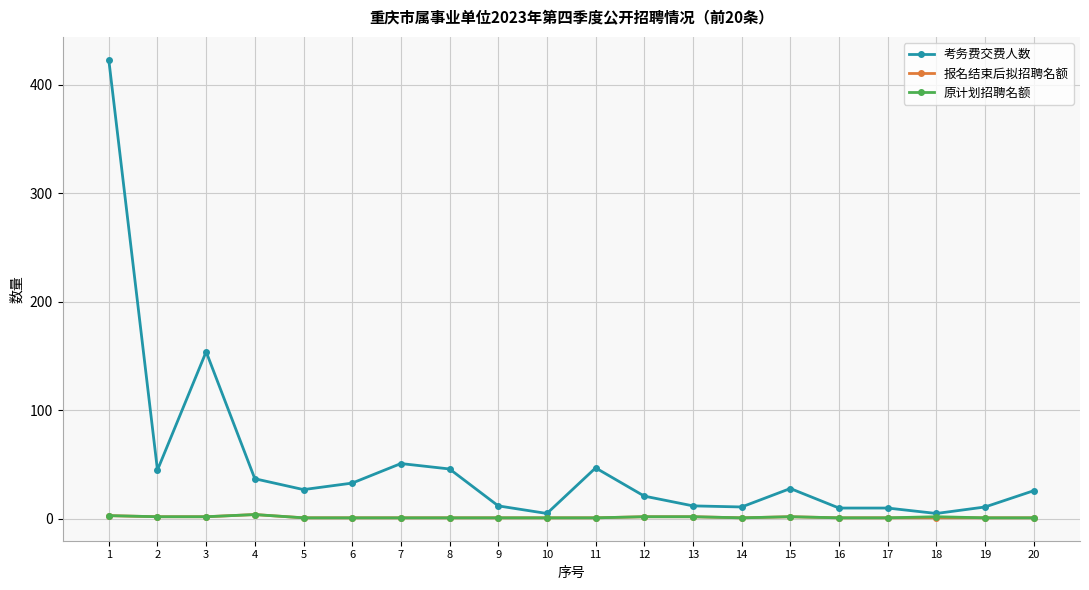

Which series has the largest total across all categories?

考务费交费人数